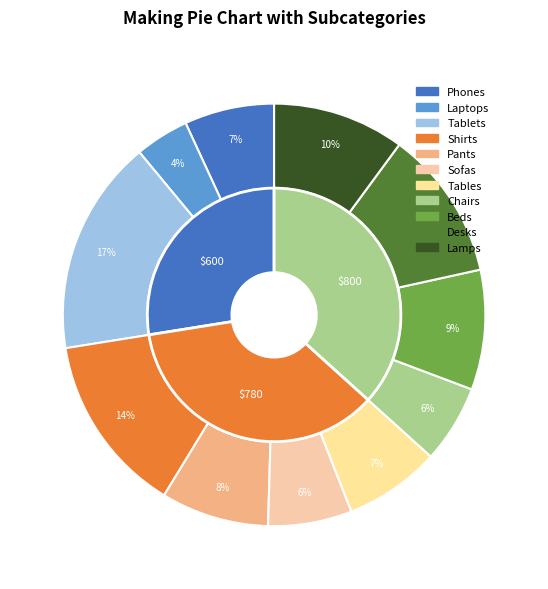

Which slice is the smallest?

4